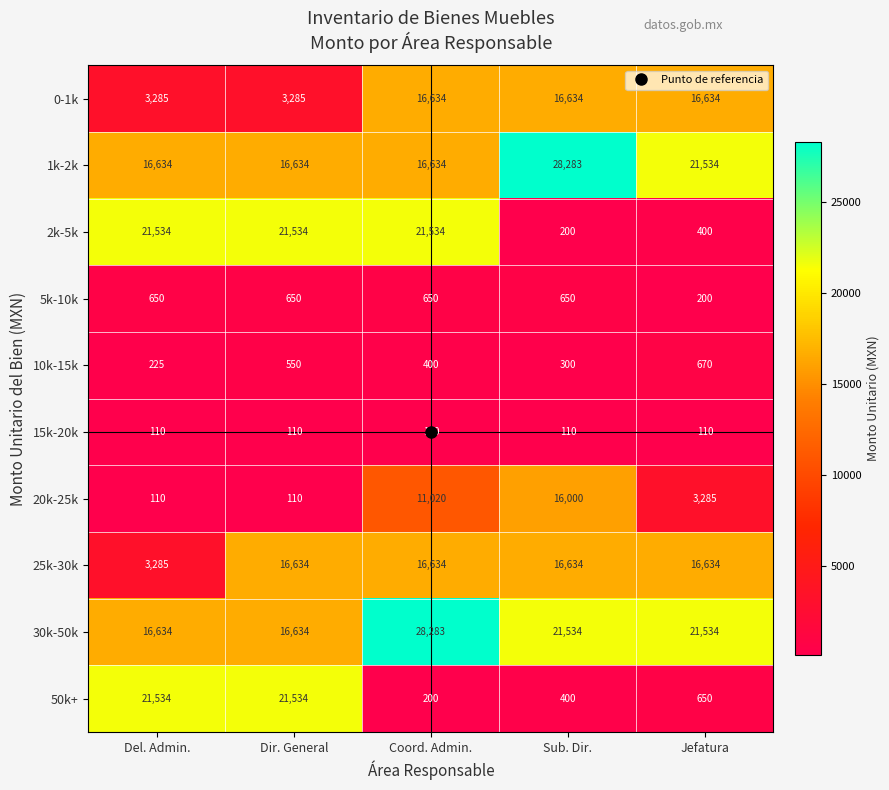

What is the smallest value displayed?

110